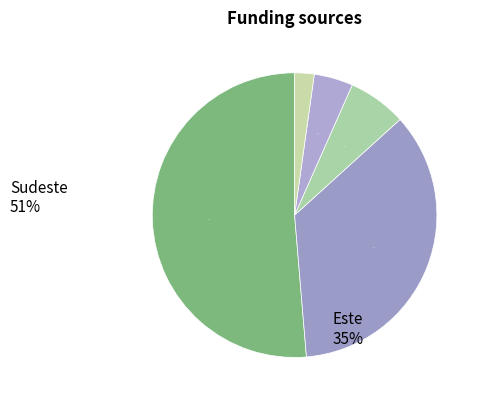

How many segments does this pie chart have?

5